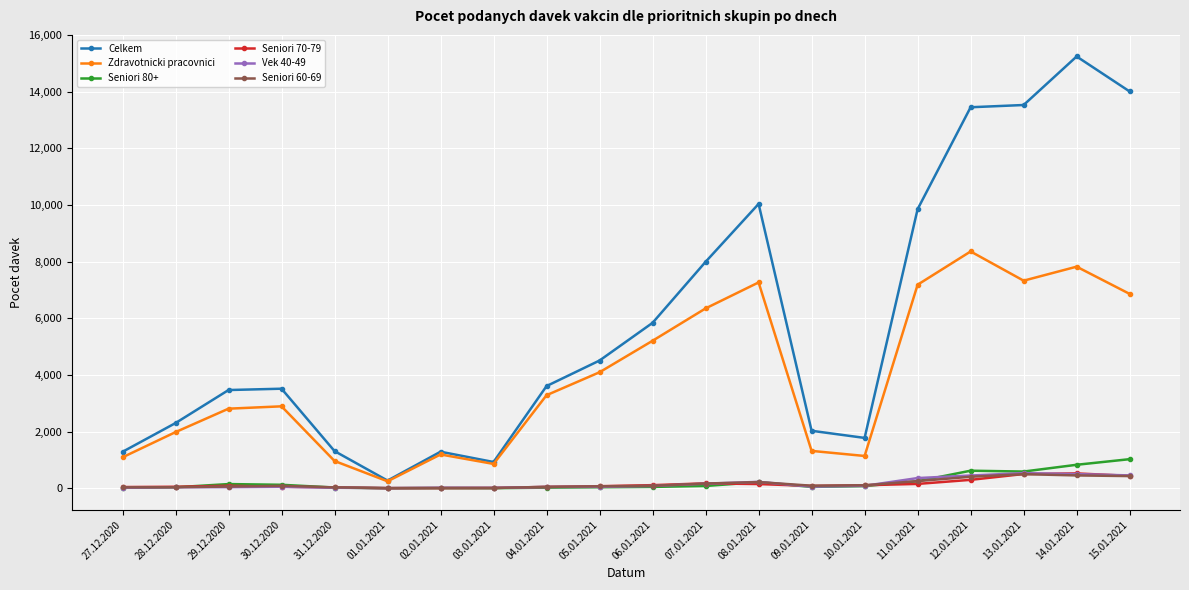

Is this an area chart (filled region under the line)?

No